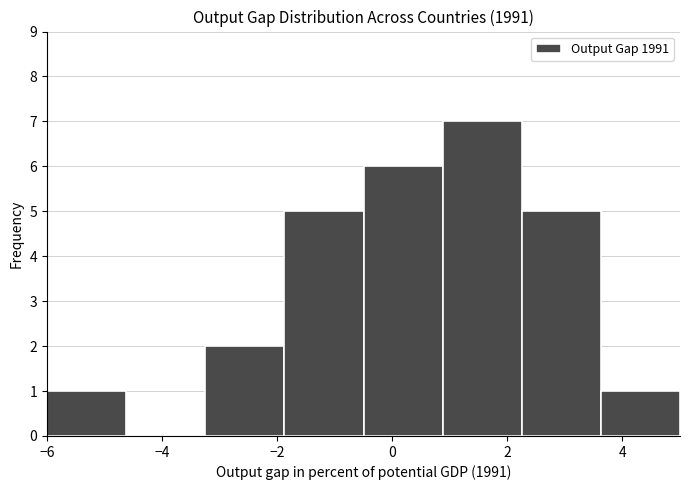

Reading left to right, transcribe this chart: for each bar, give the range it covers on the x-axis and its height. Neither the bar edges nor the heights are printed on the chart, so give them approximately, as read against the axes.

-6.0 to -4.6: 1
-4.6 to -3.2: 0
-3.2 to -1.8: 2
-1.8 to -0.4: 5
-0.4 to 0.8: 6
0.8 to 2.2: 7
2.2 to 3.6: 5
3.6 to 5.0: 1